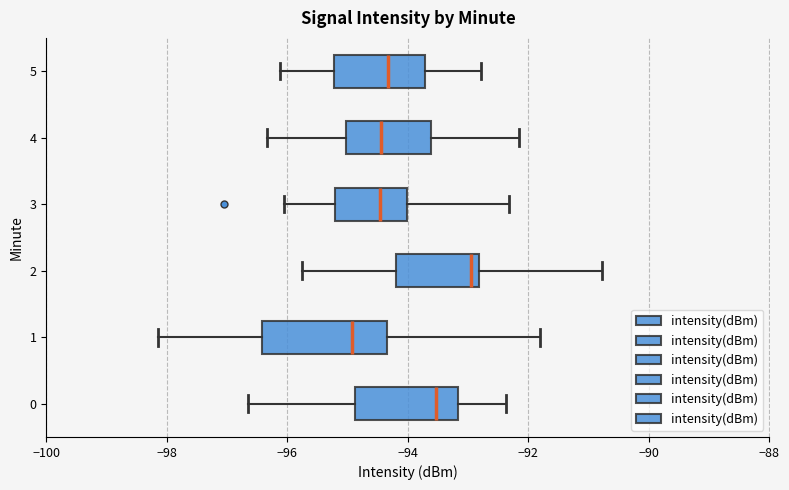

Where does the left whisker of the box at y = 5 end on the x-axis? The values are not printed on the chart, so give them approximately, as read against the axis.

-96.2